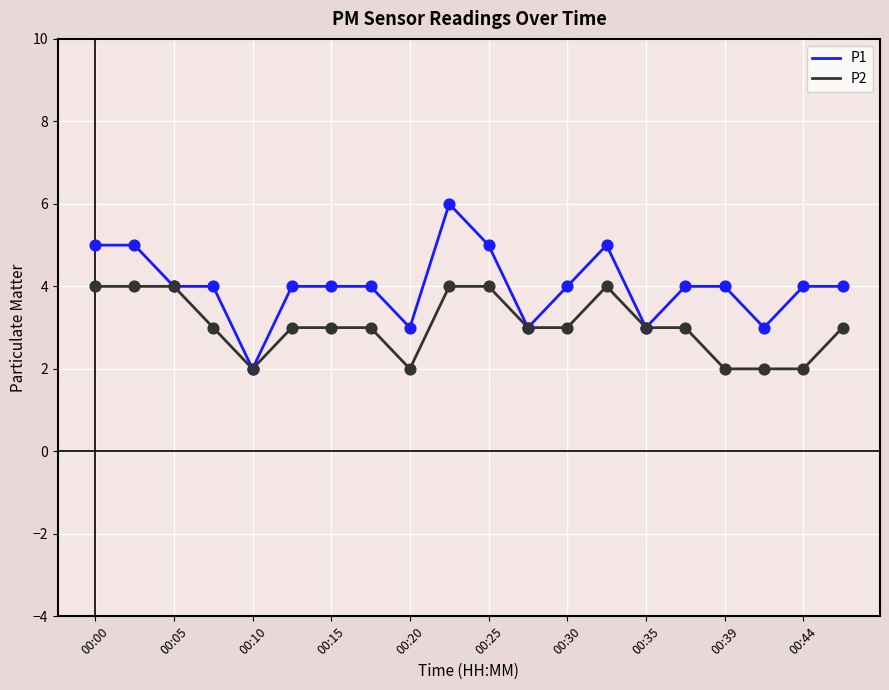

Which series has the largest total across all categories?

P1